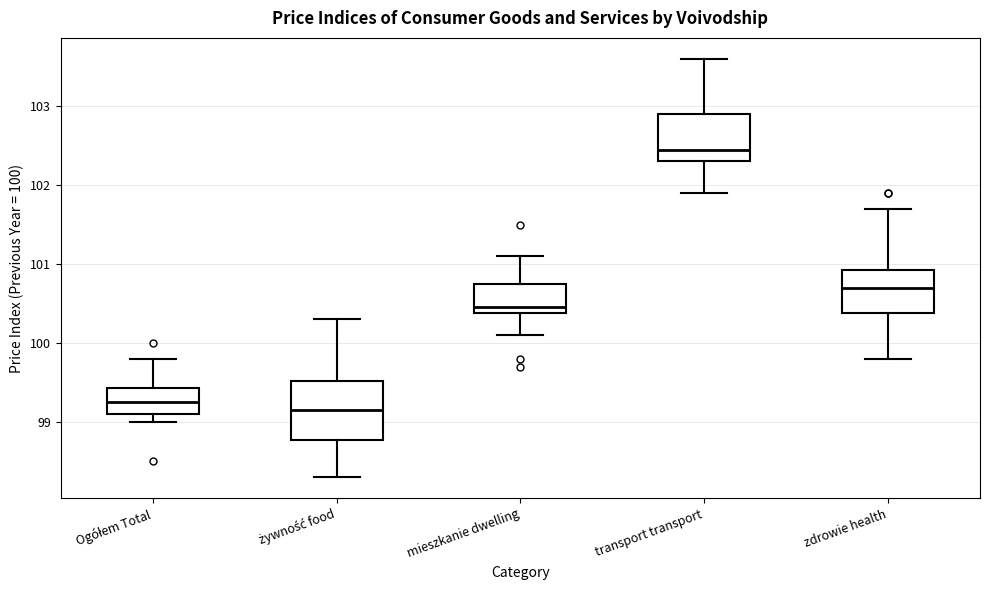

Reading left to right, transcribe this box plot: for each box, give where its median line is, the range the box spans, and where its two whiskers end, as read against the y-axis. The values are not printed on the chart, so give them approximately, as read against the axis.

Ogółem Total: median 99.3, box 99.1 to 99.4, whiskers 99.0 to 99.8
żywność food: median 99.2, box 98.8 to 99.5, whiskers 98.3 to 100.3
mieszkanie dwelling: median 100.5, box 100.4 to 100.8, whiskers 100.1 to 101.1
transport transport: median 102.5, box 102.3 to 102.9, whiskers 101.9 to 103.6
zdrowie health: median 100.7, box 100.4 to 100.9, whiskers 99.8 to 101.7